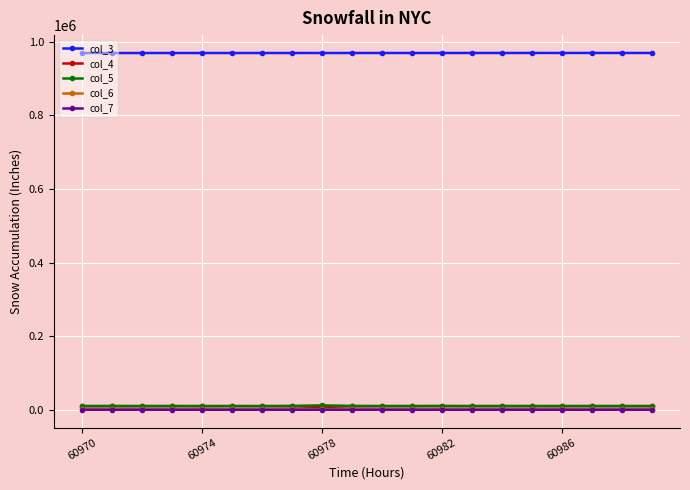

What is the maximum value shown in the chart?

969588